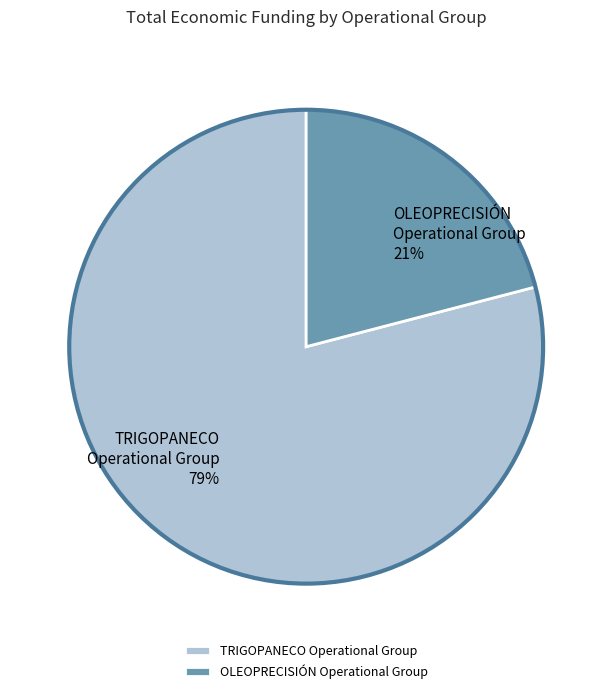

How many segments does this pie chart have?

2